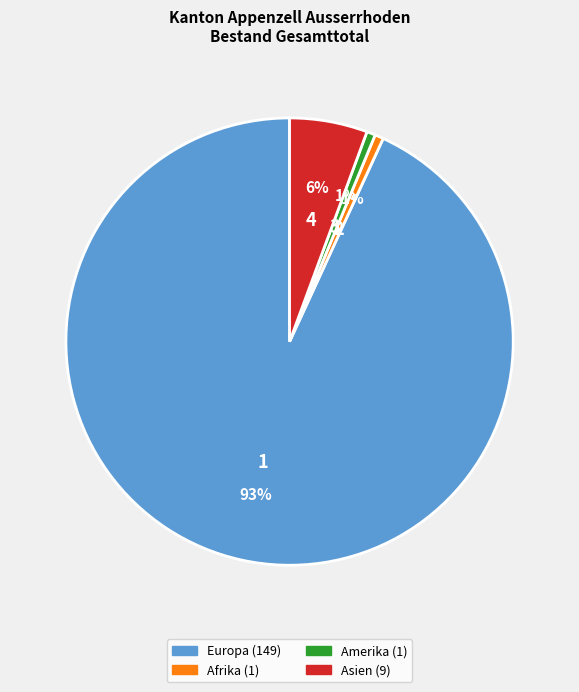

To the nearest percent, what is the average slice percentage?

25%